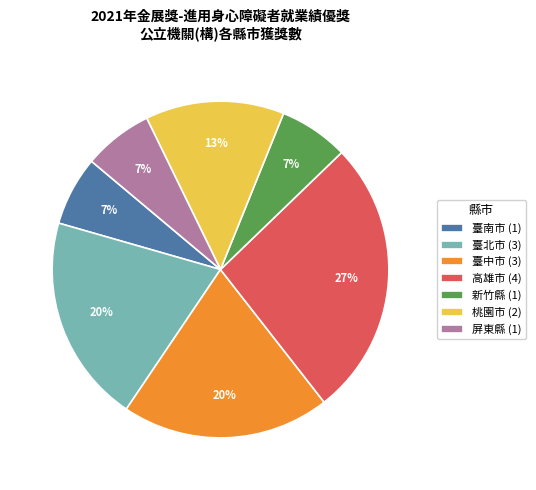

Which category has the biggest portion of the pie?

高雄市